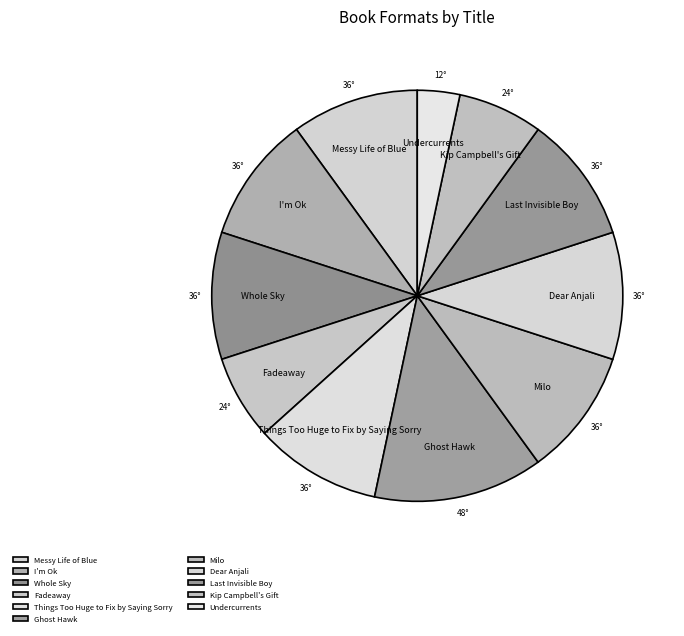

Combined, do Dear Anjali and Fadeaway account for over 50%?

No